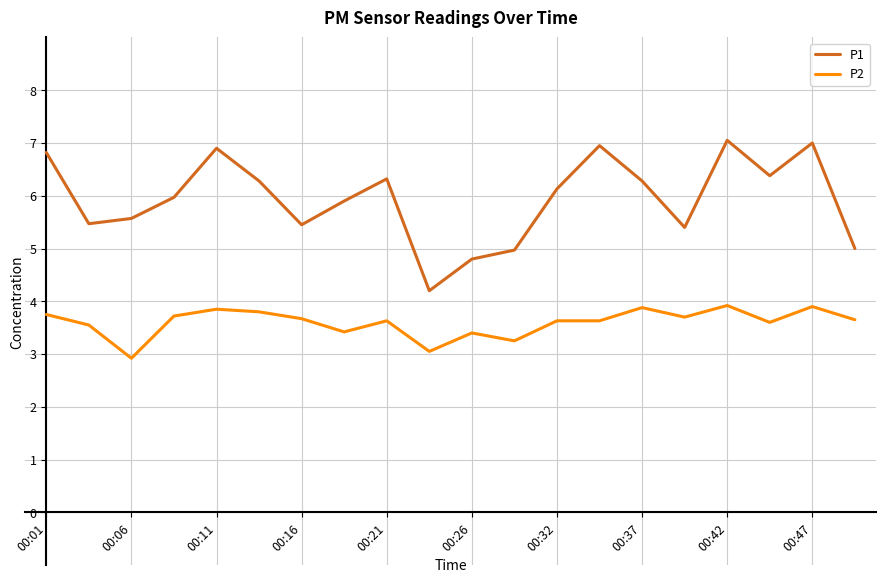

Rank the series by their average value, from highest to lowest.

P1, P2